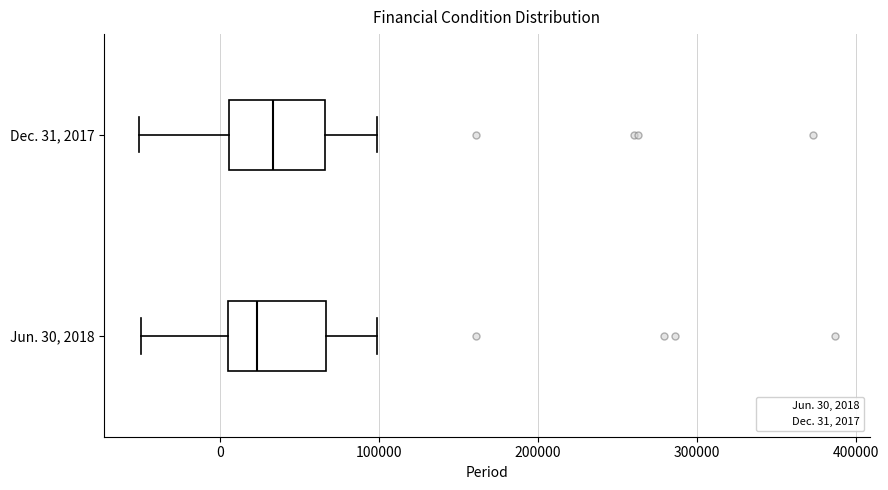

Reading bottom to top, read every box against the x-axis: the position of its median line, the range the box covers, and the ends of its whiskers. The values are not printed on the chart, so give them approximately, as read against the axis.

Jun. 30, 2018: median 20000, box 10000 to 70000, whiskers -50000 to 100000
Dec. 31, 2017: median 30000, box 10000 to 70000, whiskers -50000 to 100000